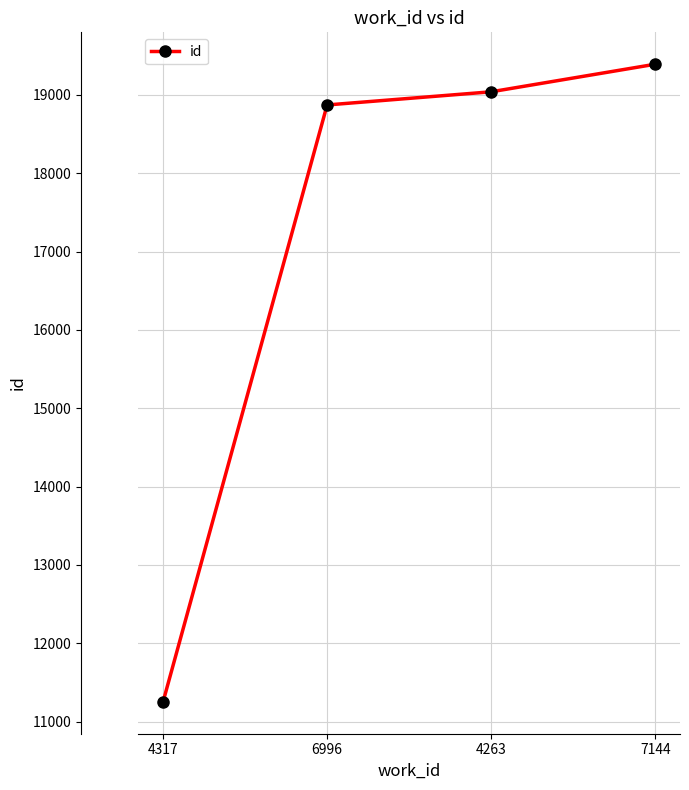

Read the value at 7144.

19392